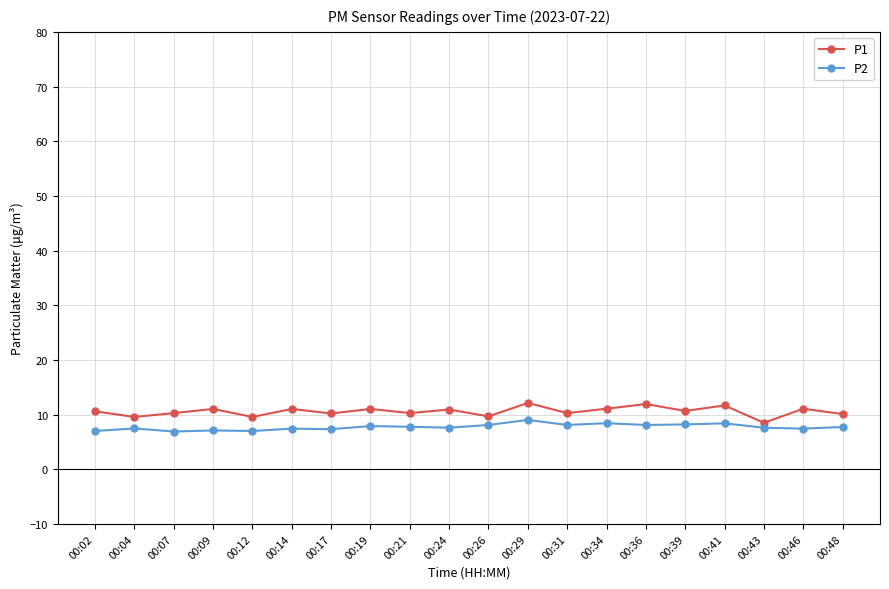

Which series has the largest range (max minus min)?

P1